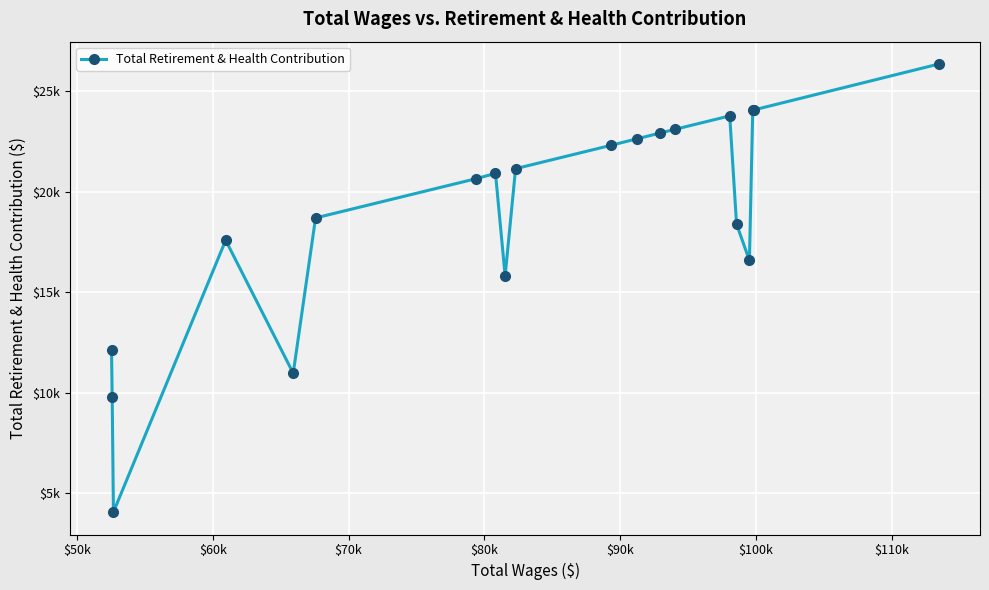

What is the value of the 20th point from the left?

26361